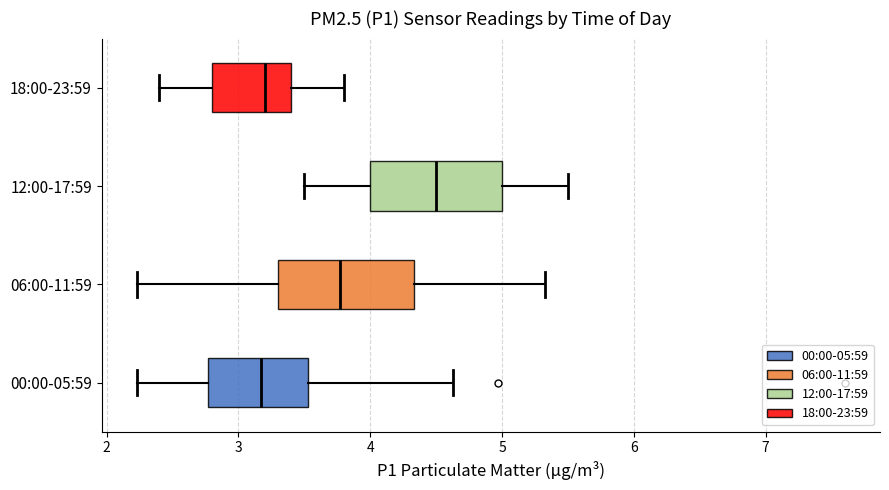

Reading bottom to top, transcribe this box plot: for each box, give where its median line is, the range the box spans, and where its two whiskers end, as read against the x-axis. The values are not printed on the chart, so give them approximately, as read against the axis.

00:00-05:59: median 3.2, box 2.8 to 3.5, whiskers 2.2 to 4.6
06:00-11:59: median 3.8, box 3.3 to 4.3, whiskers 2.2 to 5.3
12:00-17:59: median 4.5, box 4.0 to 5.0, whiskers 3.5 to 5.5
18:00-23:59: median 3.2, box 2.8 to 3.4, whiskers 2.4 to 3.8